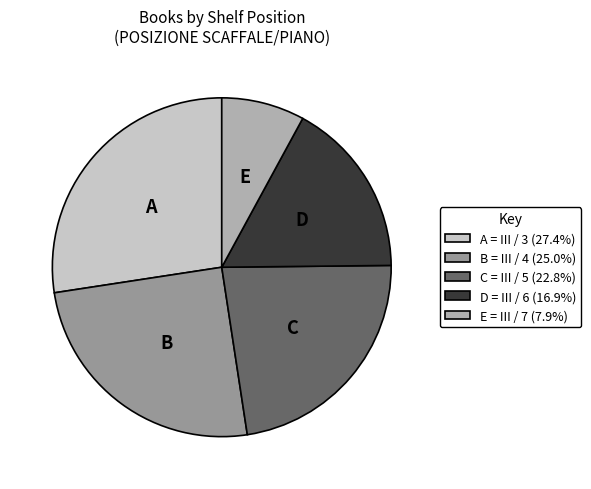

Combined, do B = III / 4 (25.0%) and C = III / 5 (22.8%) account for over 50%?

No